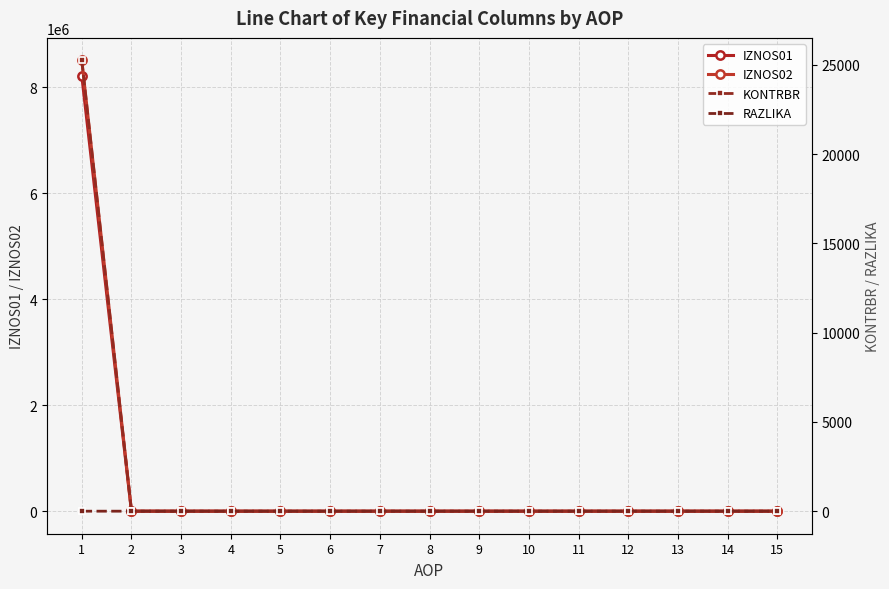

True or false: KONTRBR and IZNOS02 cross at least once.

False